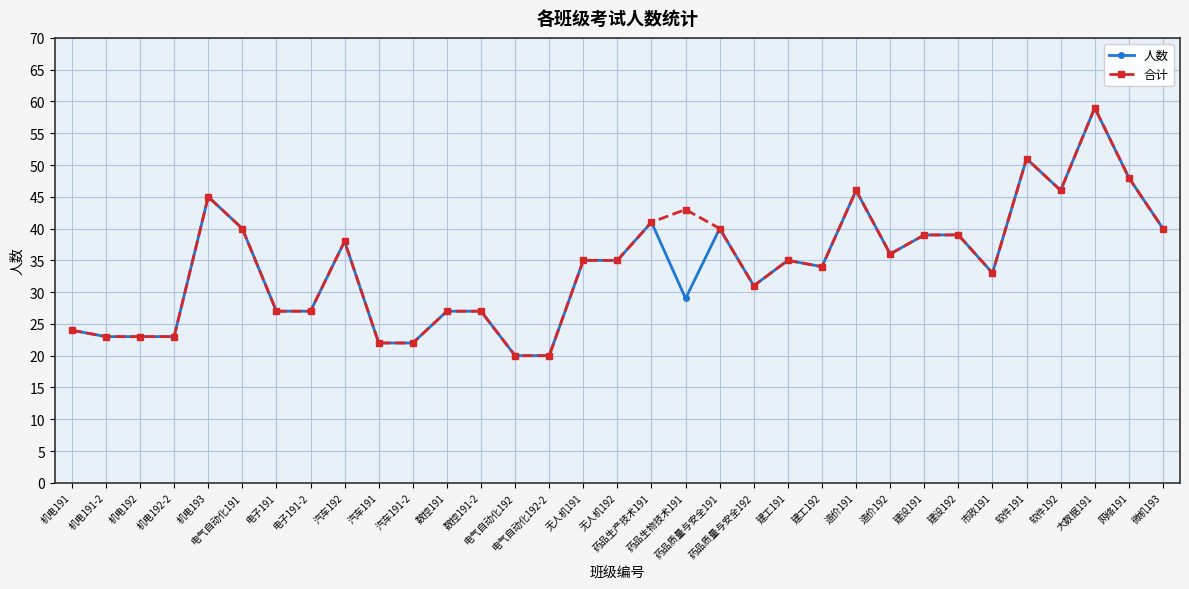

What is the greatest value displayed?

59